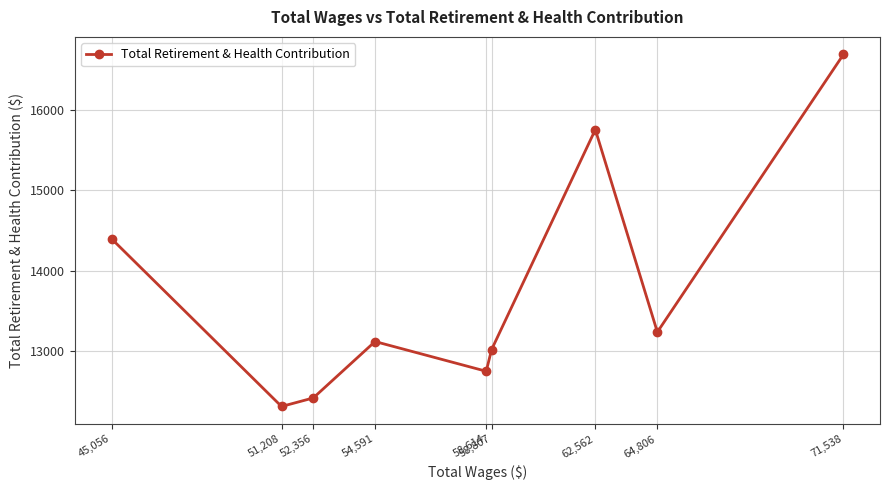

What is the average value?

13744